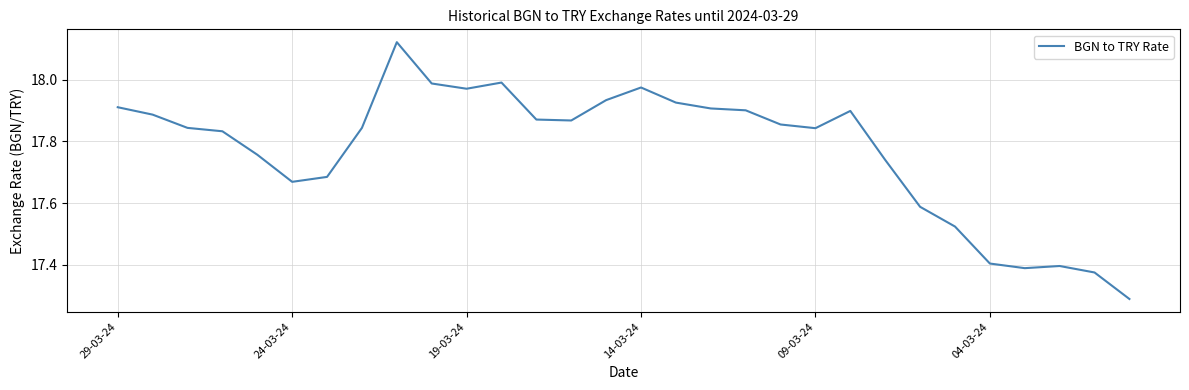

What is the difference between the maximum and minimum values?

0.8